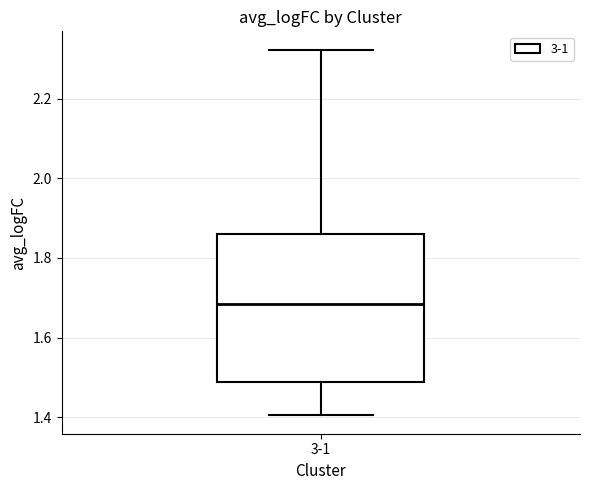

Where does the lower whisker of the box for 3-1 end on the y-axis? The values are not printed on the chart, so give them approximately, as read against the axis.

1.40